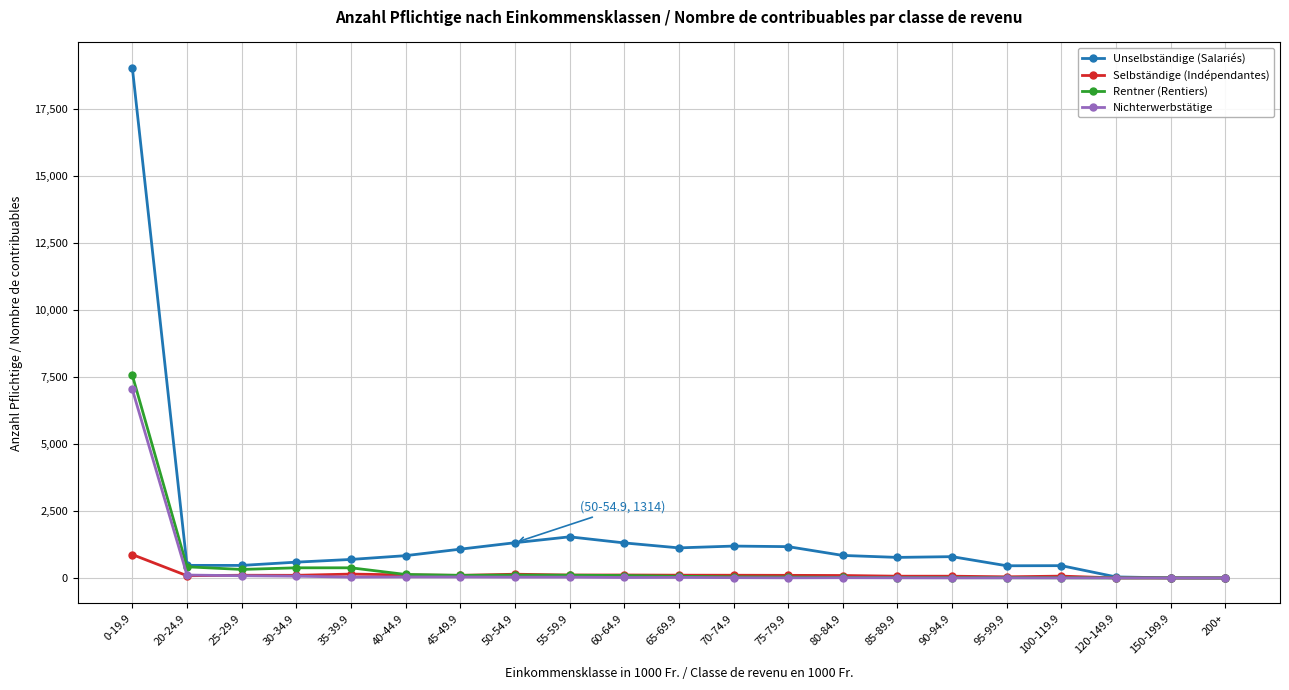

Count the number of data series in this chart.

4